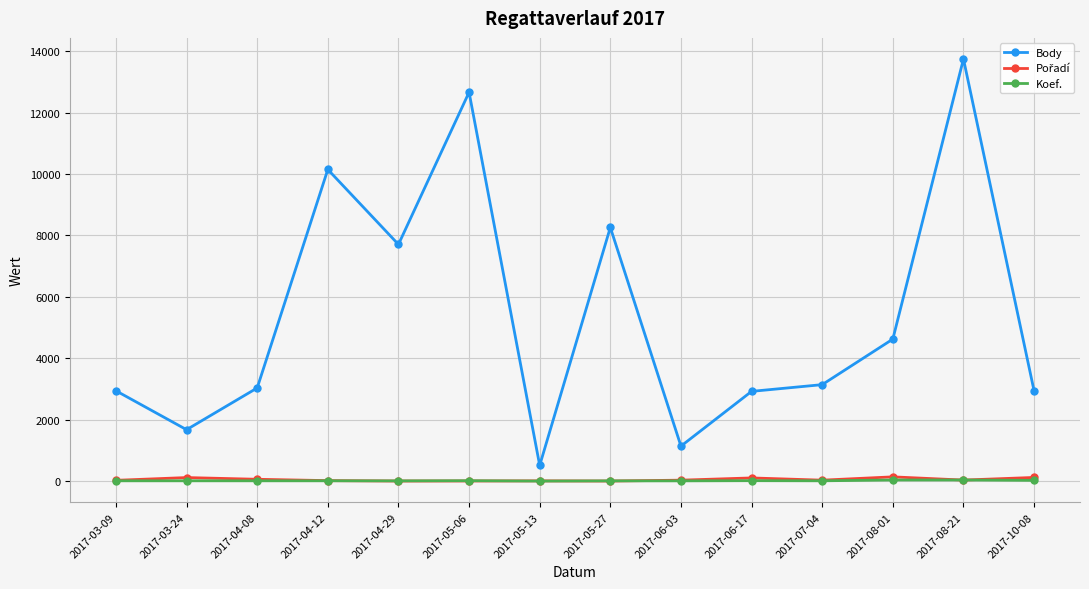

What position from the right is 2017-05-27?

7